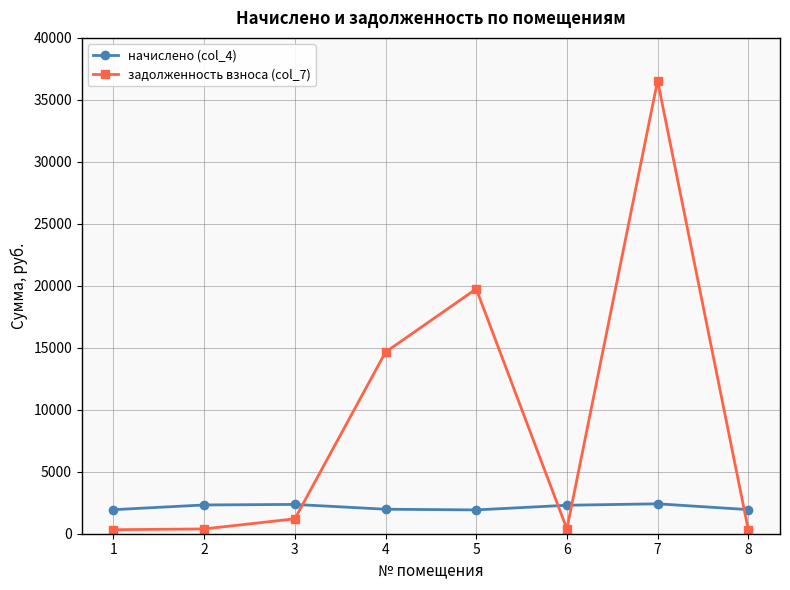

The value of начислено (col_4) at 6 is 2296.2. True or false?

True